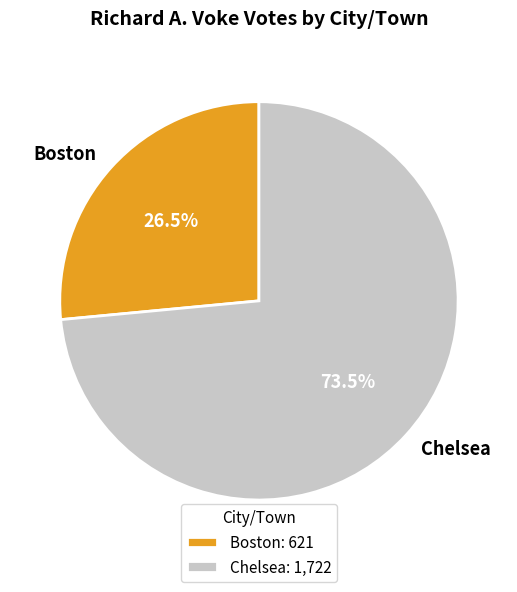

To the nearest percent, what is the difference between the Boston and Chelsea slice percentages?

47%